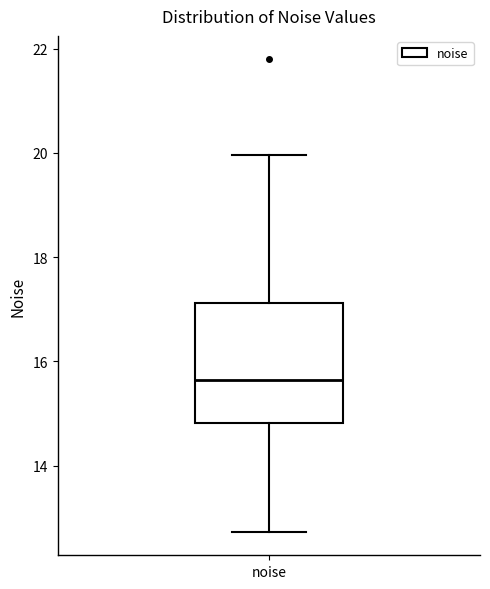

Where does the lower whisker of the box for noise end on the y-axis? The values are not printed on the chart, so give them approximately, as read against the axis.

12.8